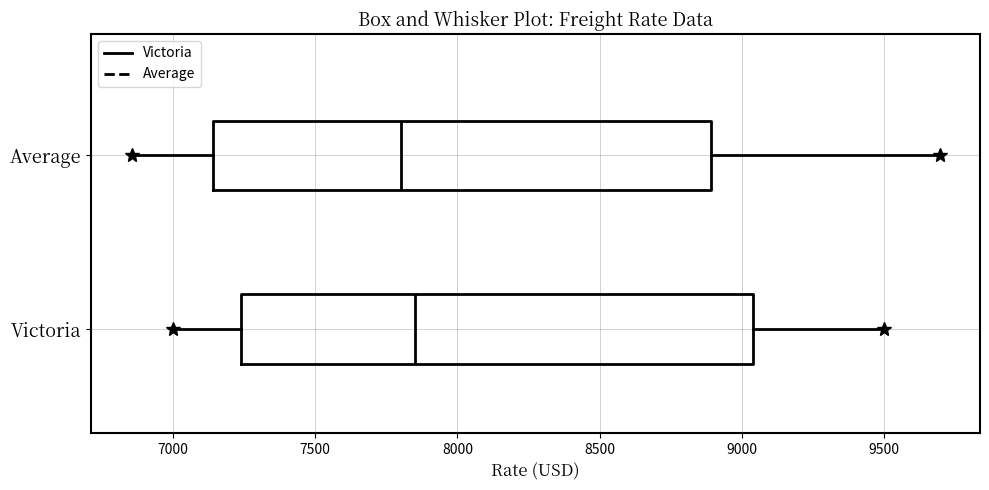

Reading bottom to top, transcribe this box plot: for each box, give where its median line is, the range the box spans, and where its two whiskers end, as read against the x-axis. The values are not printed on the chart, so give them approximately, as read against the axis.

Victoria: median 7850, box 7250 to 9050, whiskers 7000 to 9500
Average: median 7800, box 7150 to 8900, whiskers 6850 to 9700